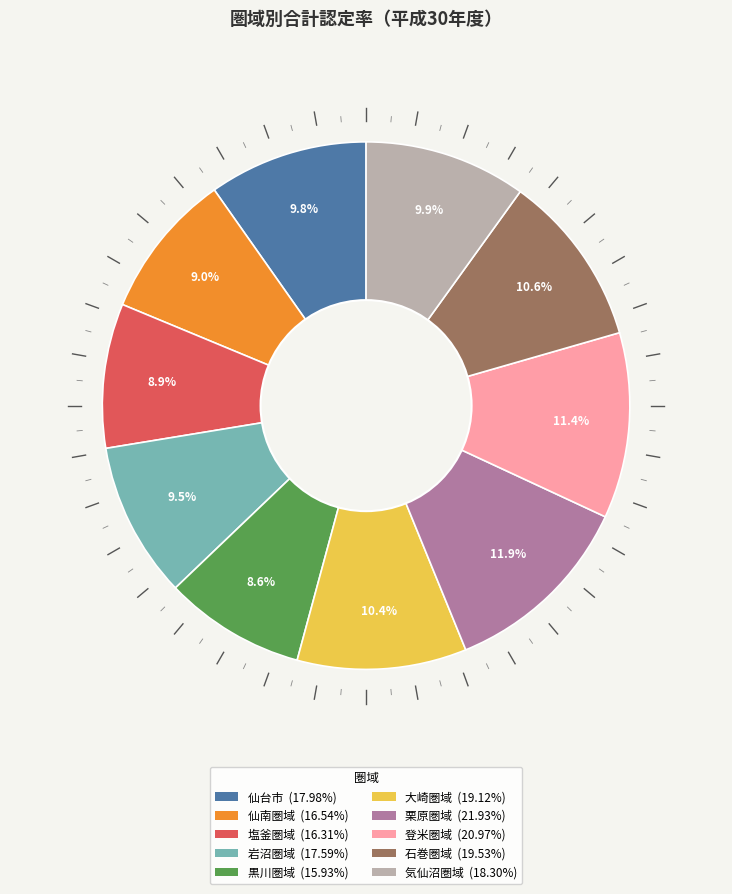

To the nearest percent, what portion does 大崎圏域 represent?

10%